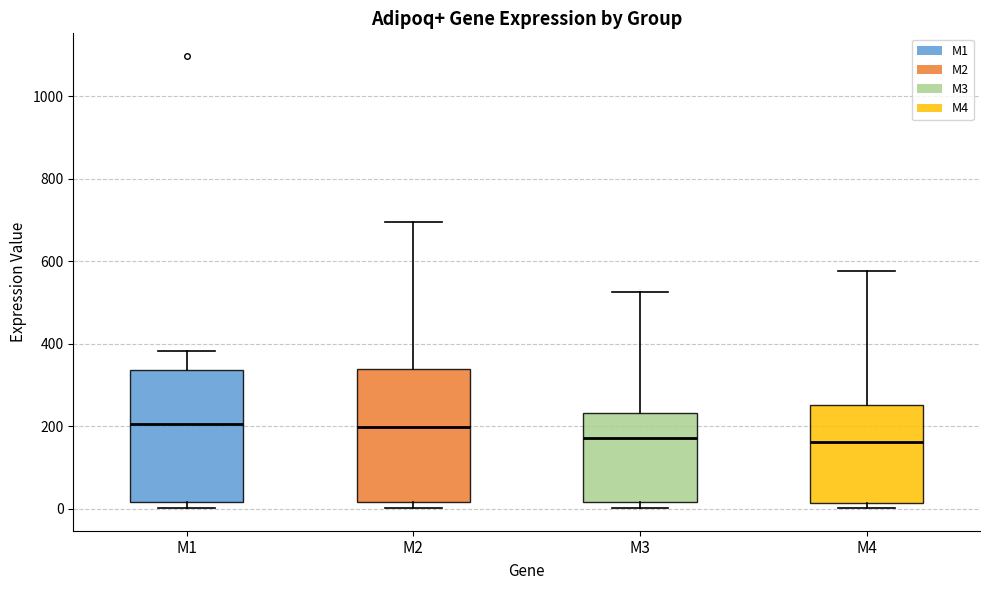

Where is the upper edge of the box for M3 on the y-axis? The values are not printed on the chart, so give them approximately, as read against the axis.

240